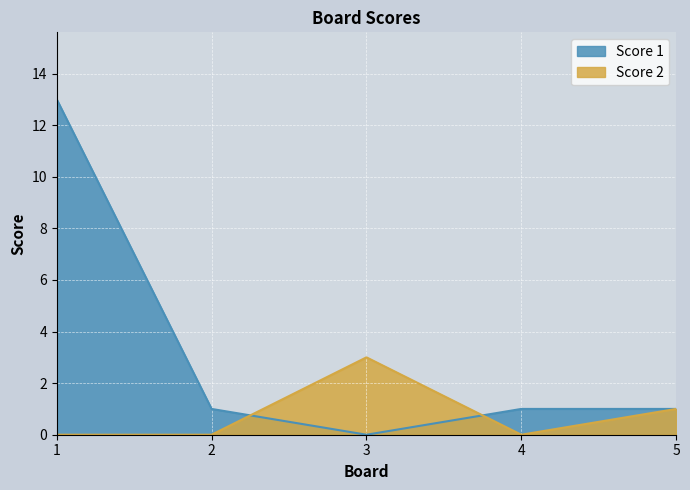

At which category is the sum across all series the highest?

1